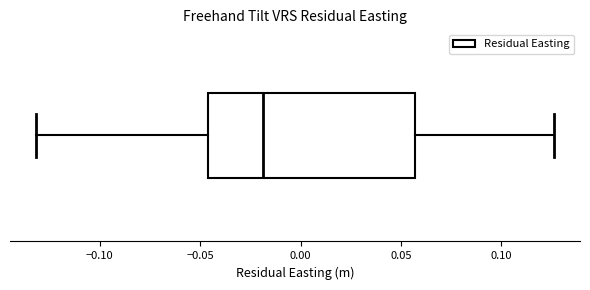

Where does the median line of the box sit on the x-axis? The values are not printed on the chart, so give them approximately, as read against the axis.

-0.020